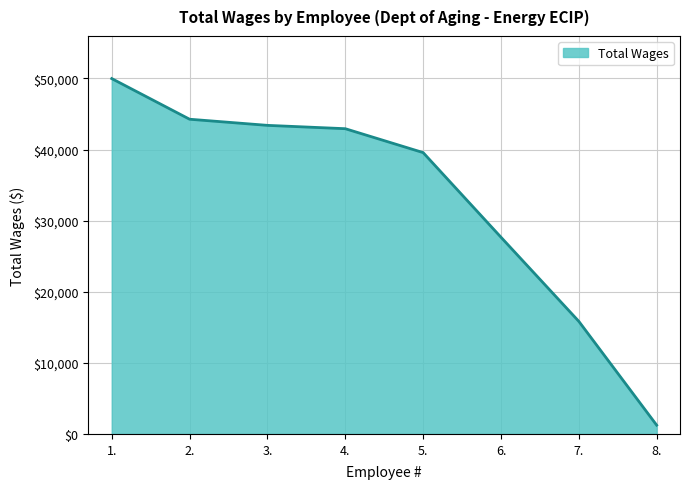

How many distinct data groups are displayed?

1